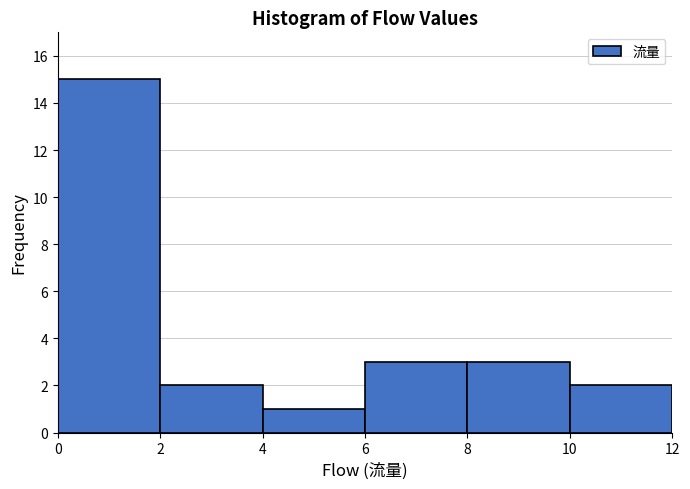

Reading left to right, list every bar in this chart as the range it spans on the x-axis followed by its height. The values are not printed on the chart, so give them approximately, as read against the axis.

0 to 2: 15
2 to 4: 2
4 to 6: 1
6 to 8: 3
8 to 10: 3
10 to 12: 2